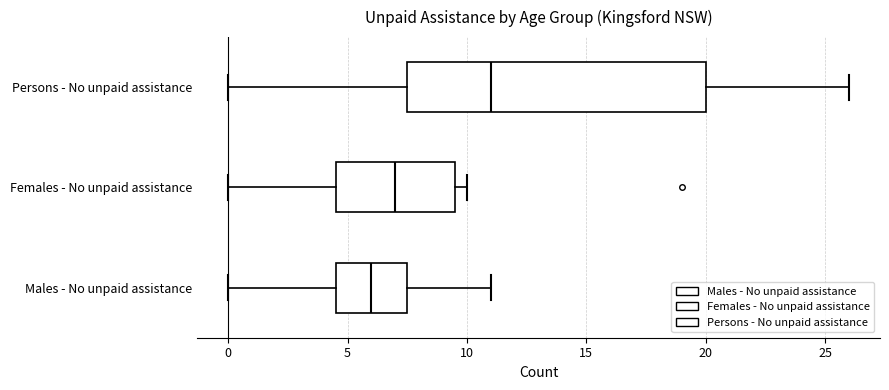

Reading bottom to top, transcribe this box plot: for each box, give where its median line is, the range the box spans, and where its two whiskers end, as read against the x-axis. The values are not printed on the chart, so give them approximately, as read against the axis.

Males - No unpaid assistance: median 6.0, box 4.5 to 7.5, whiskers 0.0 to 11.0
Females - No unpaid assistance: median 7.0, box 4.5 to 9.5, whiskers 0.0 to 10.0
Persons - No unpaid assistance: median 11.0, box 7.5 to 20.0, whiskers 0.0 to 26.0